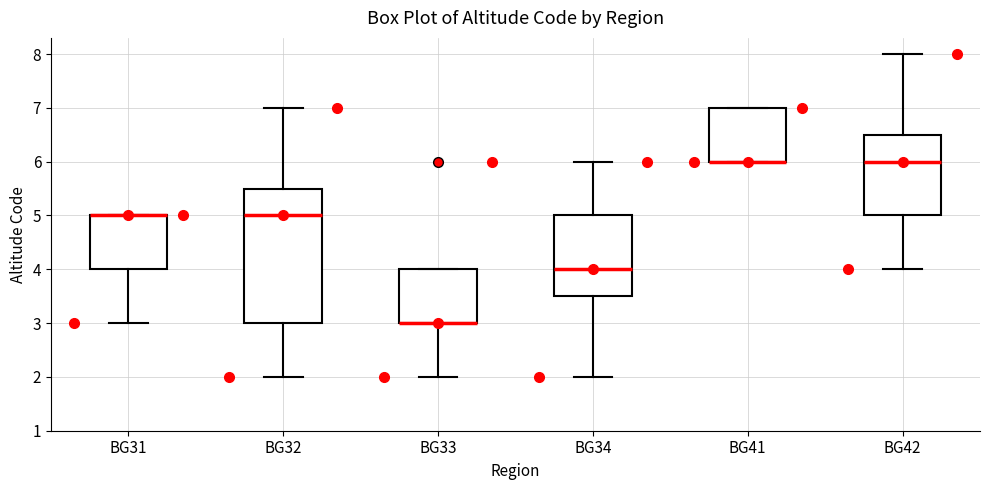

Reading left to right, transcribe this box plot: for each box, give where its median line is, the range the box spans, and where its two whiskers end, as read against the y-axis. The values are not printed on the chart, so give them approximately, as read against the axis.

BG31: median 5.0 (drawn on the box's upper edge), box 4.0 to 5.0, whiskers 3.0 to 5.0
BG32: median 5.0, box 3.0 to 5.5, whiskers 2.0 to 7.0
BG33: median 3.0 (drawn on the box's lower edge), box 3.0 to 4.0, whiskers 2.0 to 4.0
BG34: median 4.0, box 3.5 to 5.0, whiskers 2.0 to 6.0
BG41: median 6.0 (drawn on the box's lower edge), box 6.0 to 7.0, whiskers 6.0 to 7.0
BG42: median 6.0, box 5.0 to 6.5, whiskers 4.0 to 8.0